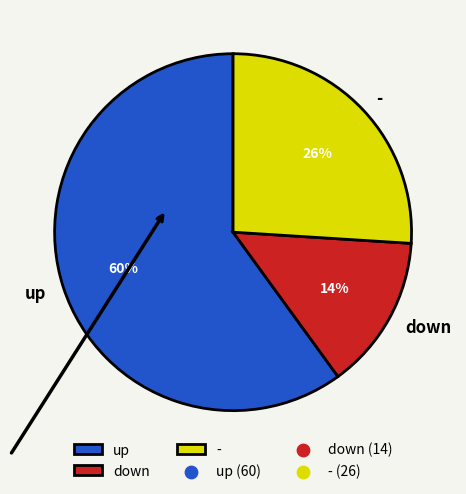

To the nearest percent, what is the combined percentage of down and -?

40%